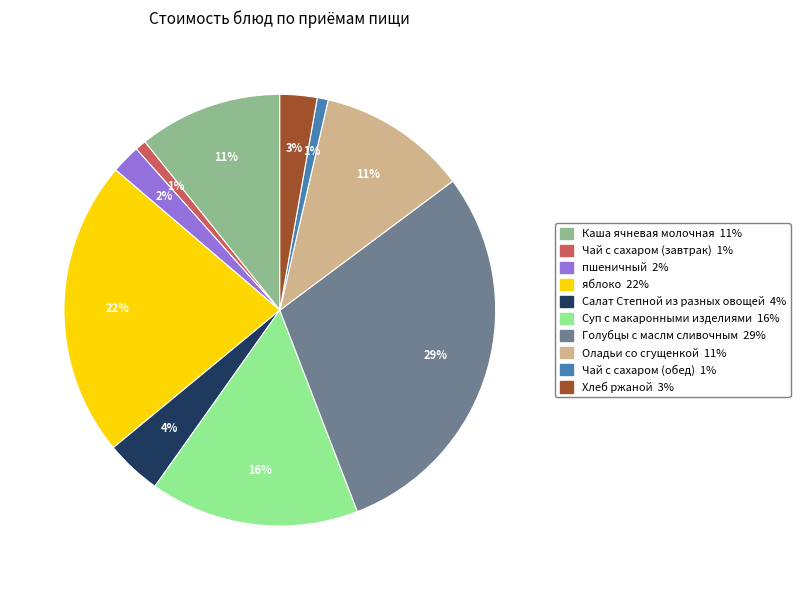

Does any single category account for the majority?

No